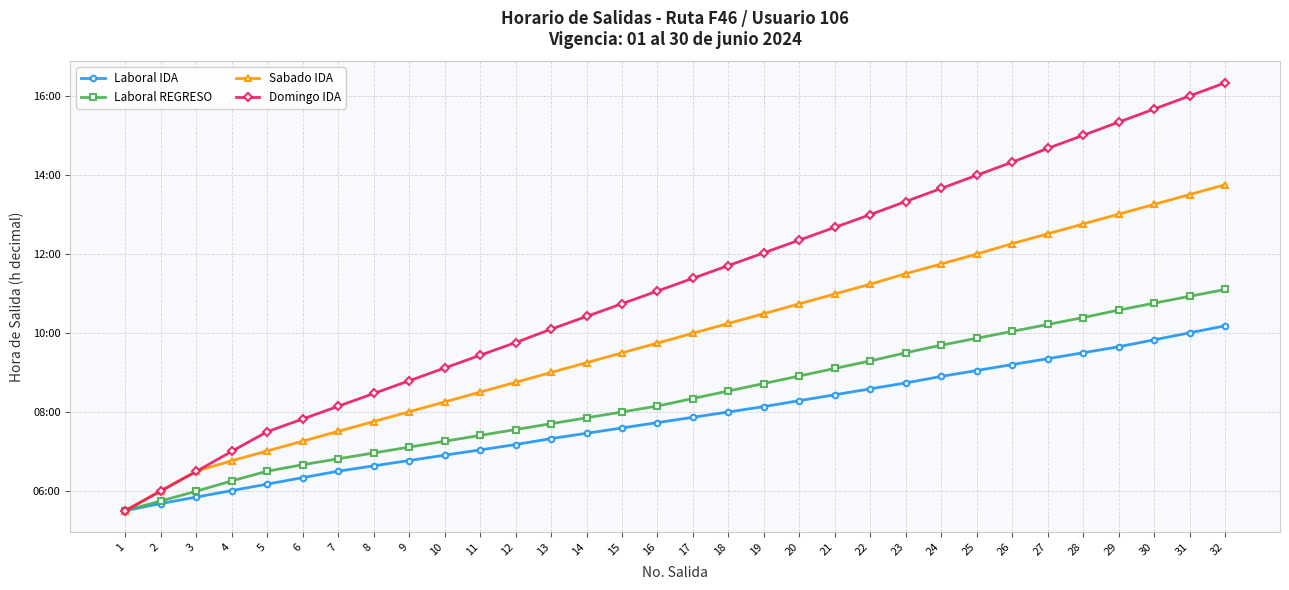

Does the chart have visible grid lines?

Yes